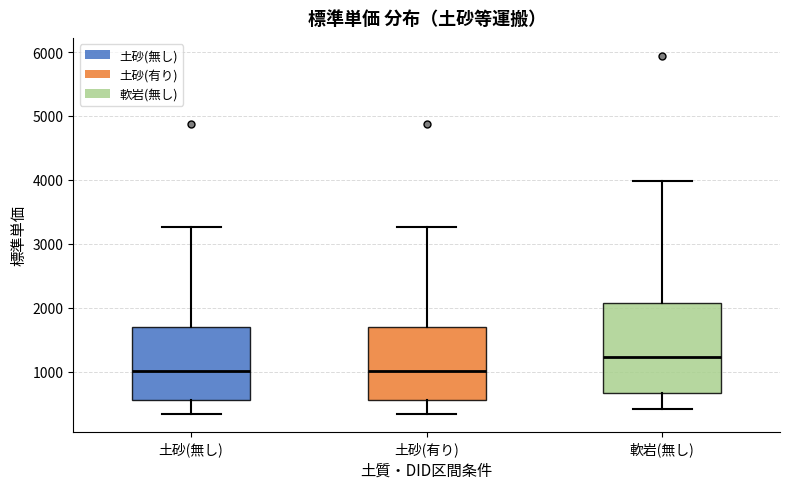

Comparing the boxes themselves (not the whiskers), which one is the tallest?

軟岩(無し)